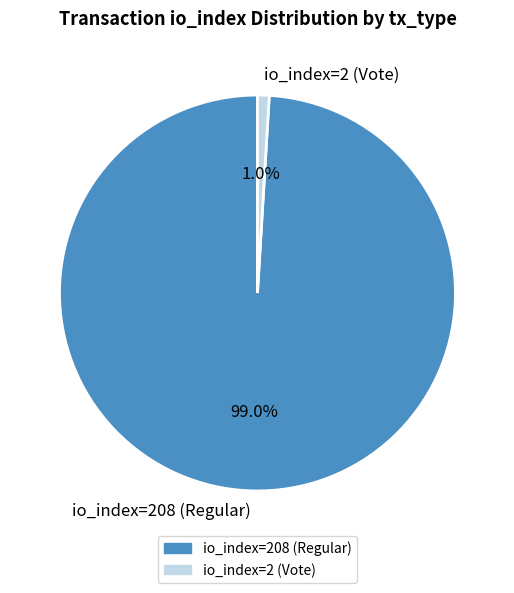

How many segments does this pie chart have?

2